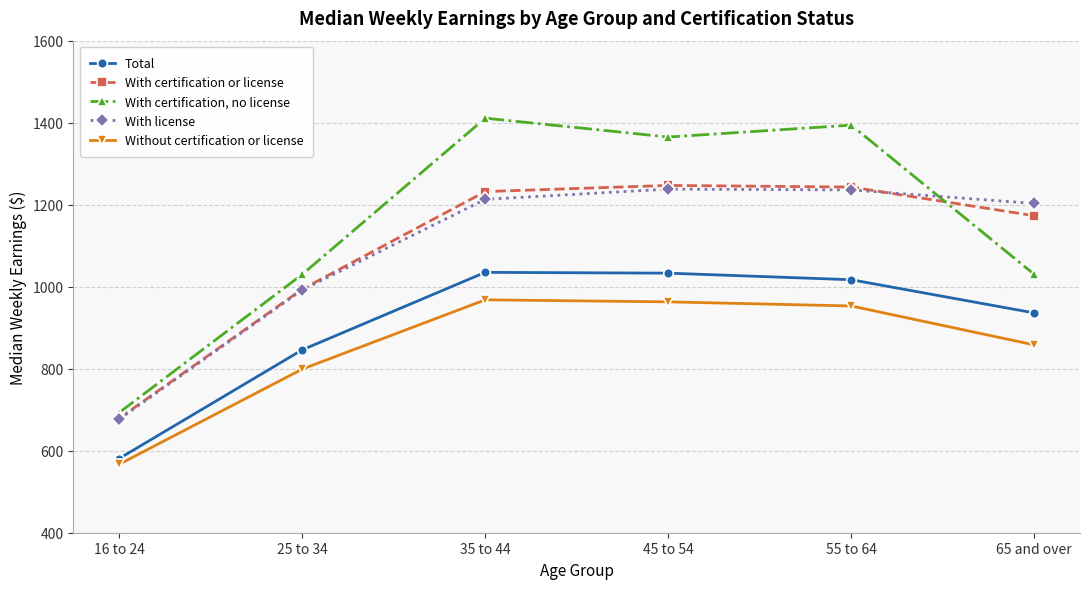

True or false: Total has a value of 1420 at 55 to 64.

False